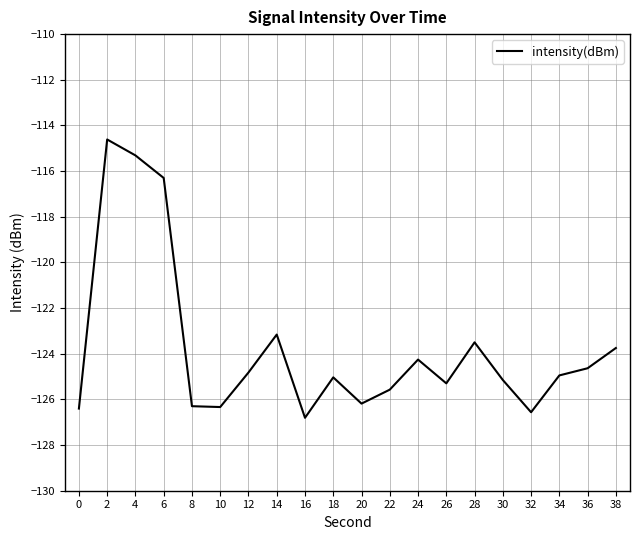

Does the chart display data point markers on the line(s)?

No